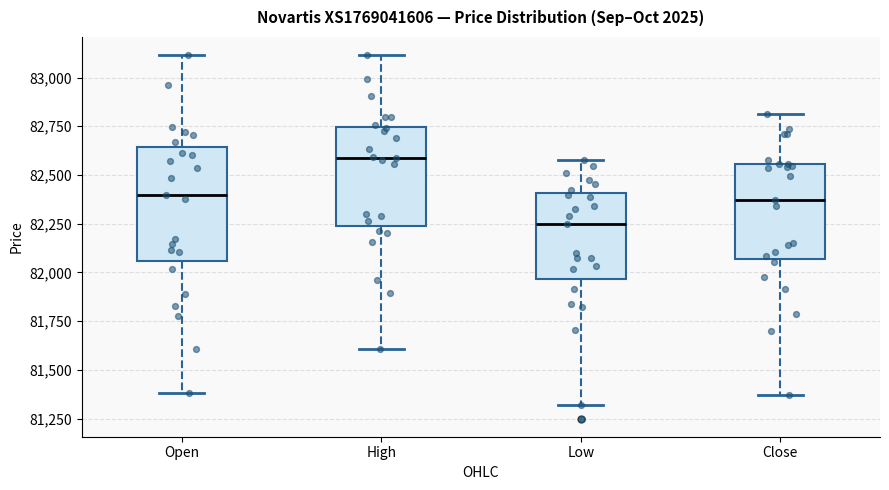

Reading left to right, transcribe this box plot: for each box, give where its median line is, the range the box spans, and where its two whiskers end, as read against the y-axis. The values are not printed on the chart, so give them approximately, as read against the axis.

Open: median 82400, box 82050 to 82650, whiskers 81400 to 83100
High: median 82600, box 82250 to 82750, whiskers 81600 to 83100
Low: median 82250, box 81950 to 82400, whiskers 81300 to 82600
Close: median 82350, box 82050 to 82550, whiskers 81350 to 82800